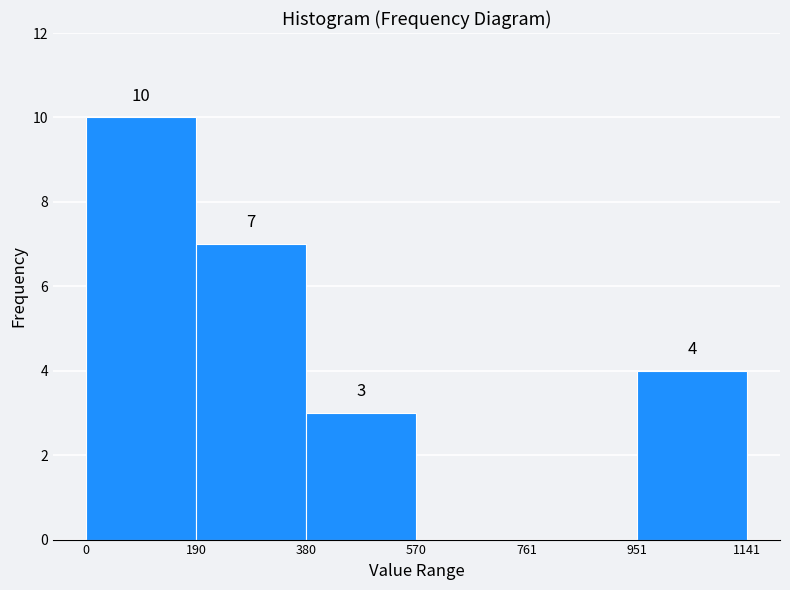

Which range on the x-axis has the tallest bar?

0 to 190